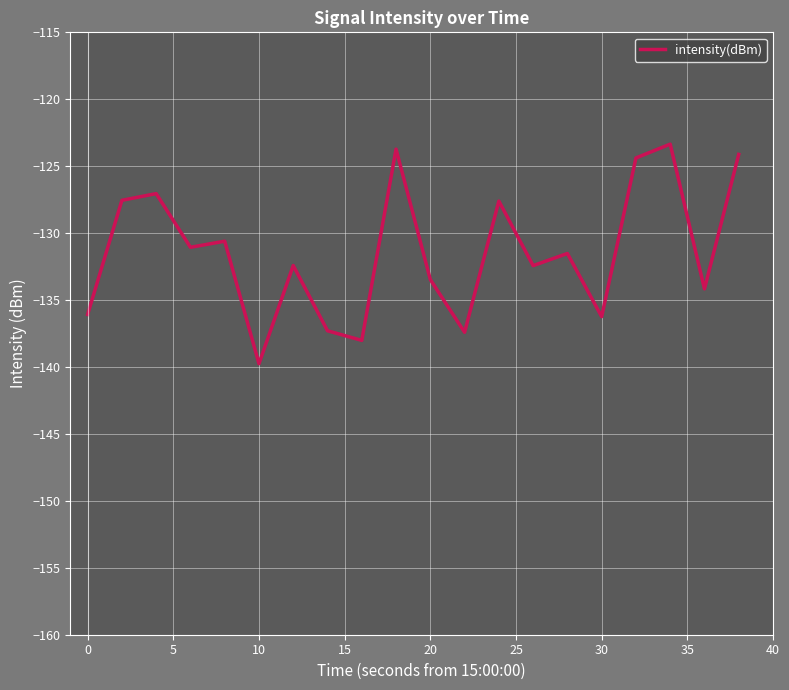

What is the difference between the maximum and minimum values?

16.4